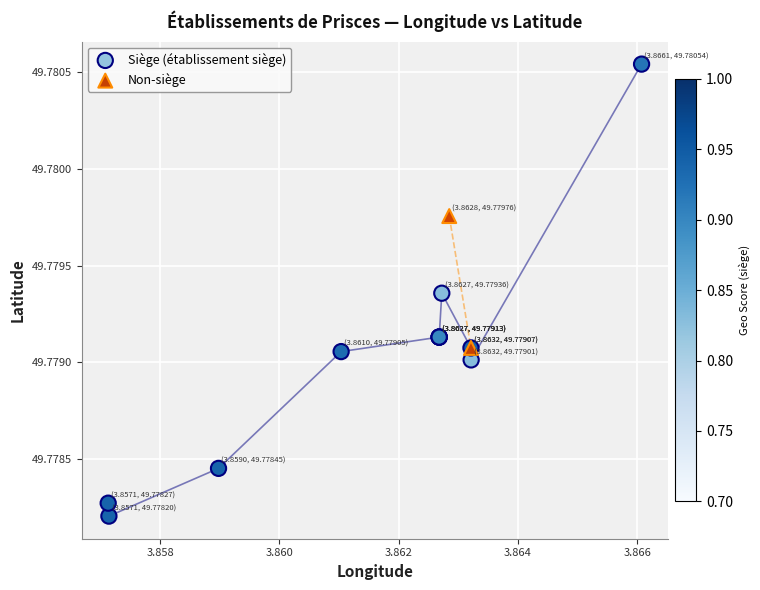

What are all the series names shown in the legend?

Siège (établissement siège), Non-siège